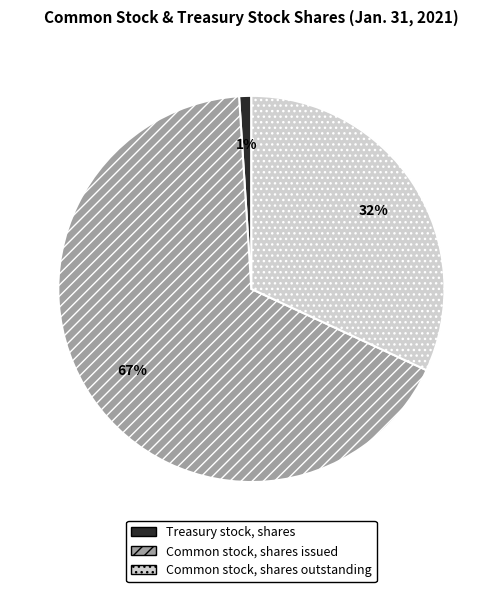

Which slice represents more than half of the pie?

Common stock, shares issued